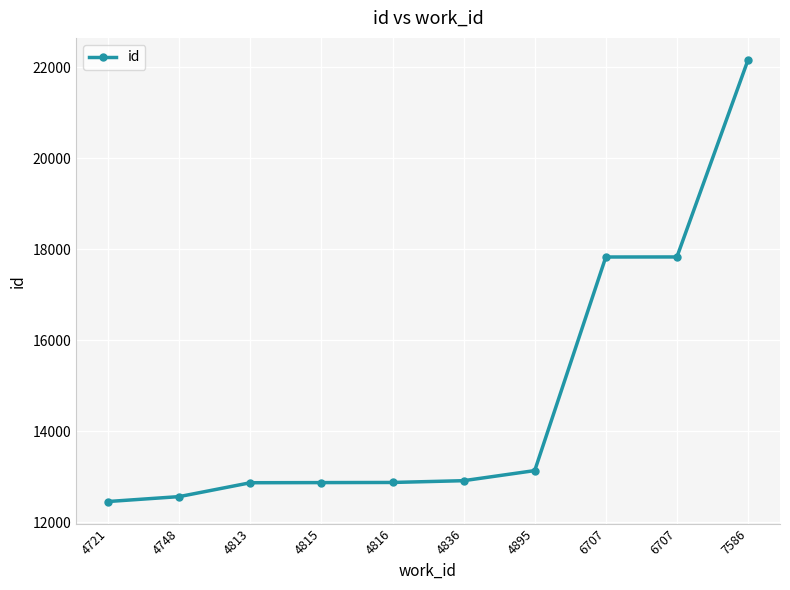

How many data points are less than 12913?

5